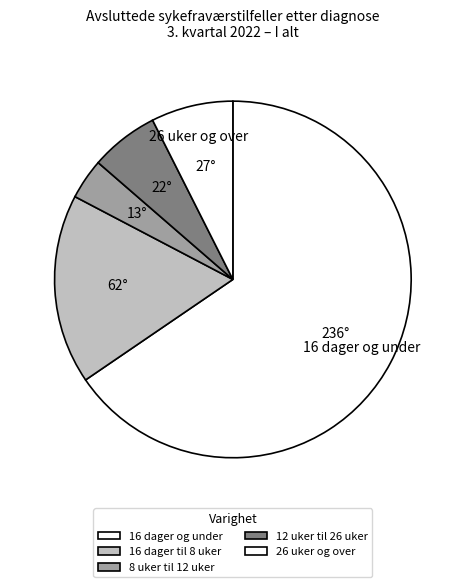

What is the total percentage of 16 dager til 8 uker and 8 uker til 12 uker?

20.9%